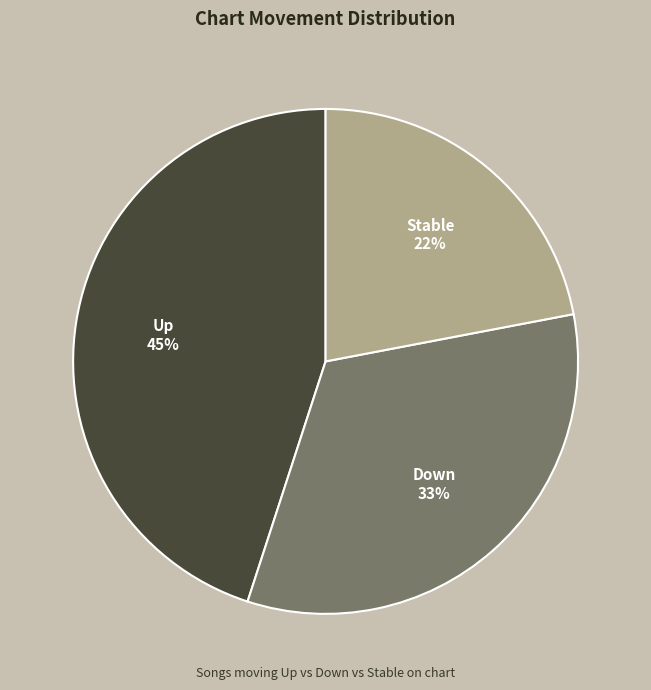

To the nearest percent, what is the average slice percentage?

33%